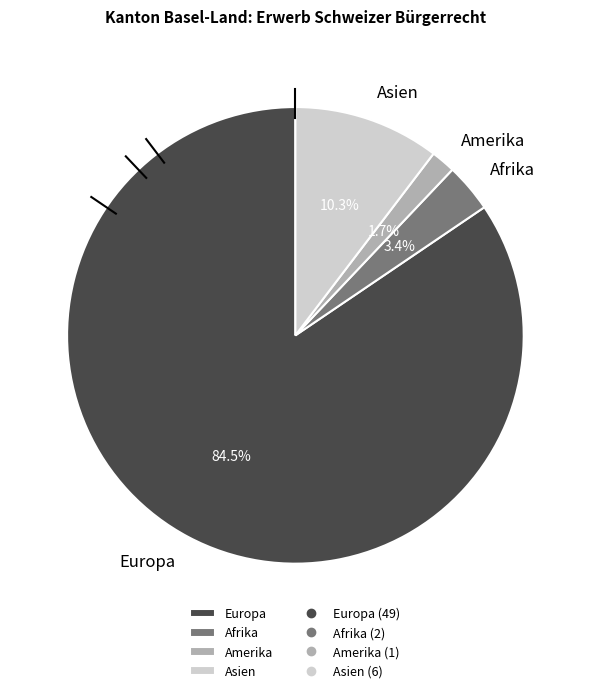

What is the largest slice in the pie chart?

Europa